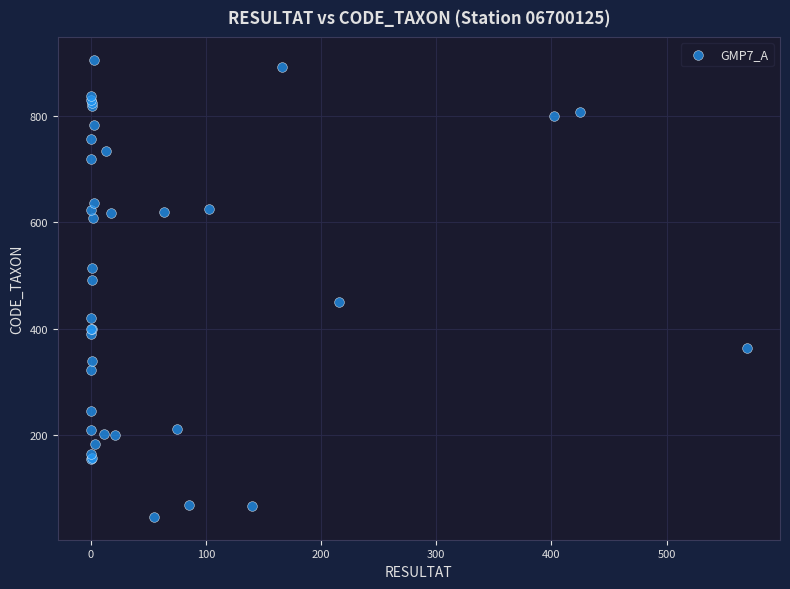

What Y value in the scatter plot is closest to 476?

491